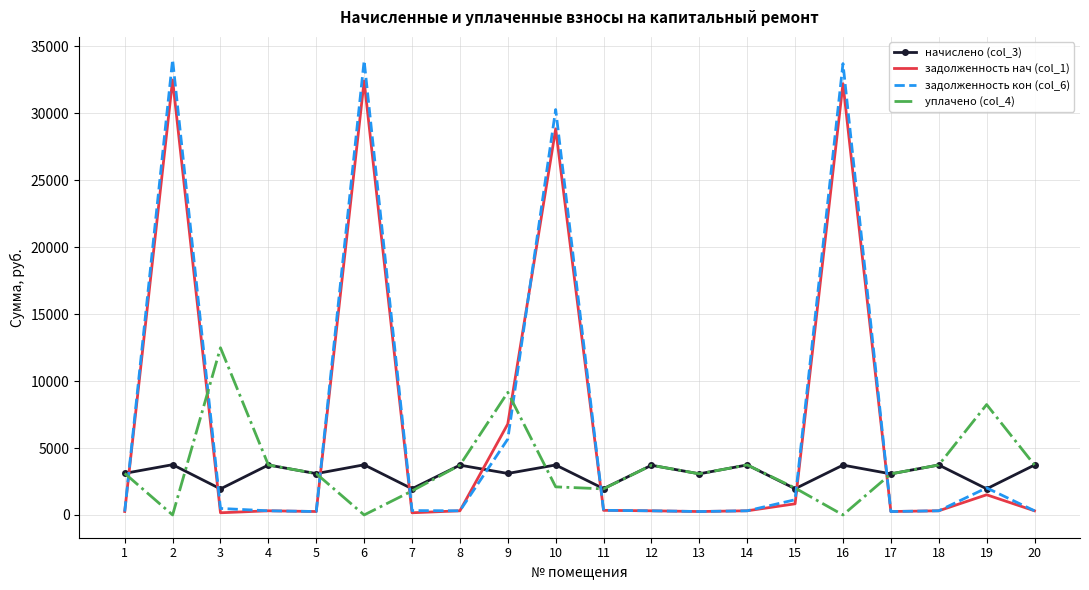

True or false: задолженность кон (col_6) and уплачено (col_4) cross at least once.

True